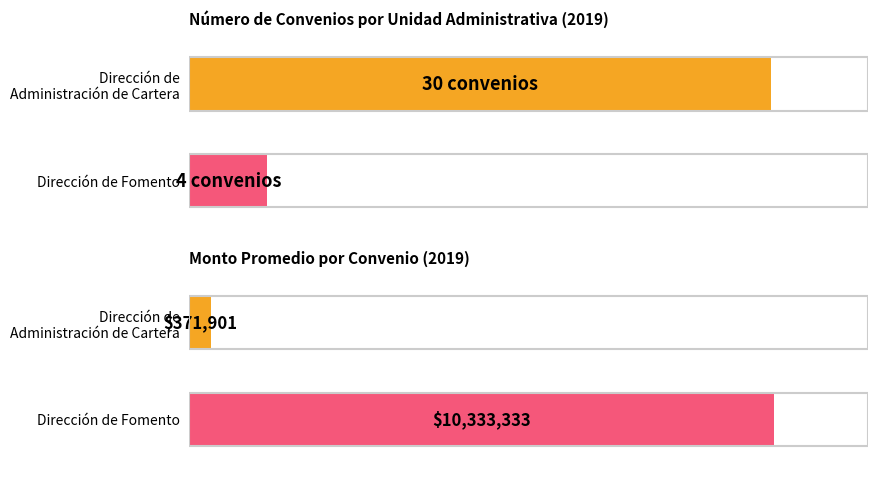

What value does the Dirección de Administración de Cartera series have at Dirección de Fomento, to the nearest 5?

5